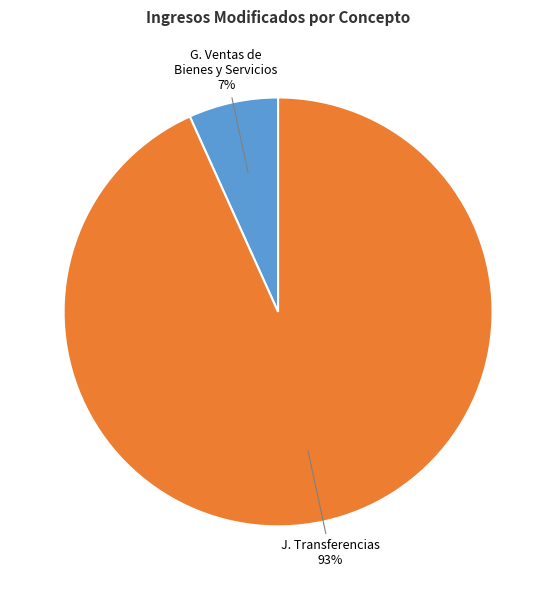

What is the largest slice in the pie chart?

J. Transferencias